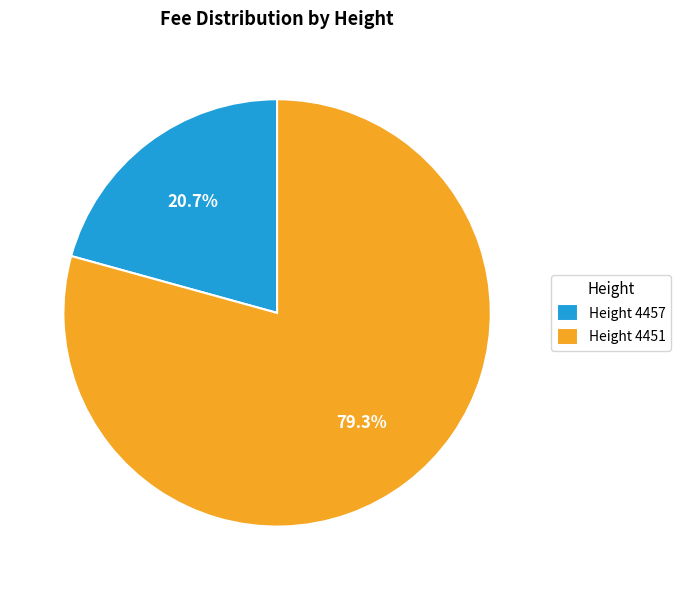

Which category accounts for the majority?

Height 4451